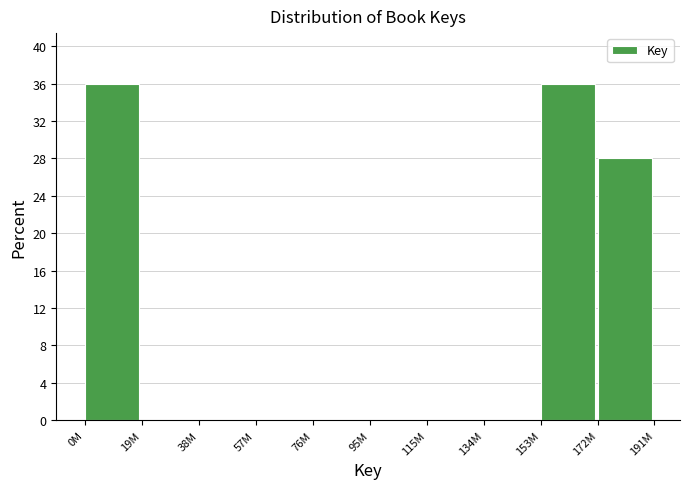

Reading left to right, what are all the values shown in this chart?

0M=36.0	19M=0.0	38M=0.0	57M=0.0	76M=0.0	95M=0.0	115M=0.0	134M=0.0	153M=36.0	172M=28.0